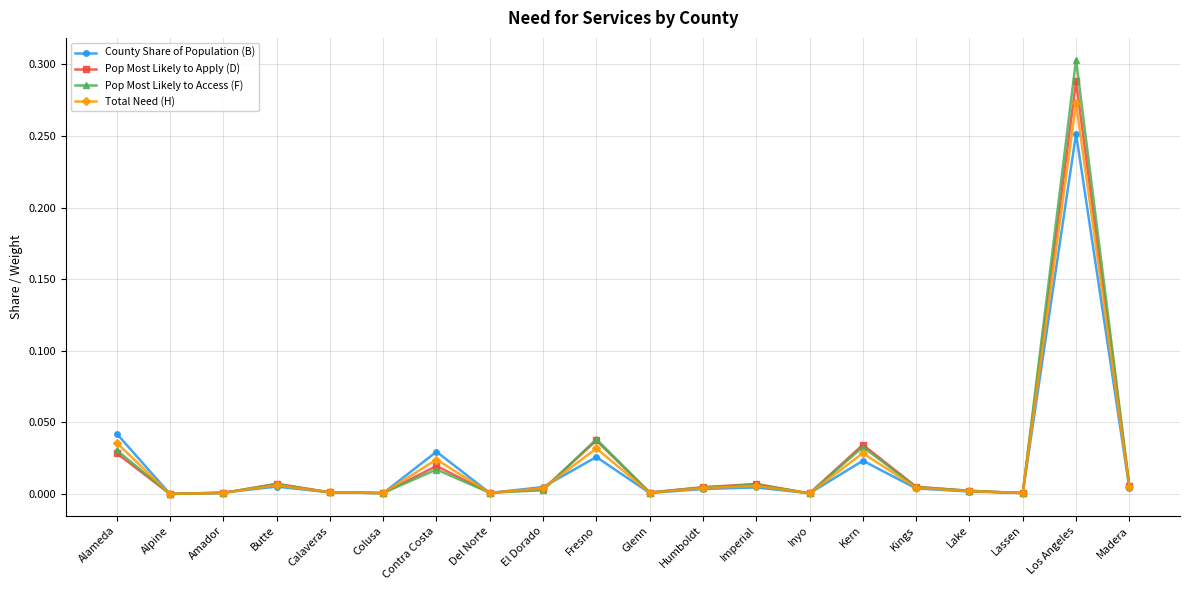

Is the value of Pop Most Likely to Access (F) at Colusa greater than the value of County Share of Population (B) at Fresno?

No